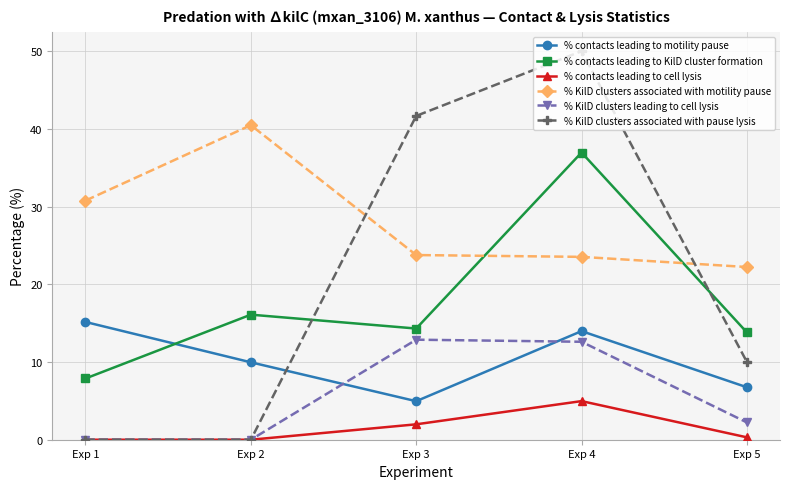

Reading right to left, what are all the values shown in this chart?

% contacts leading to motility pause: 6.7	14.0	5.0	10.0	15.2
% contacts leading to KilD cluster formation: 13.8	37.0	14.3	16.1	7.9
% contacts leading to cell lysis: 0.3	5.0	2.0	0.0	0.0
% KilD clusters associated with motility pause: 22.2	23.5	23.8	40.5	30.8
% KilD clusters leading to cell lysis: 2.2	12.6	12.9	0.0	0.0
% KilD clusters associated with pause lysis: 10.0	50.0	41.7	0.0	0.0